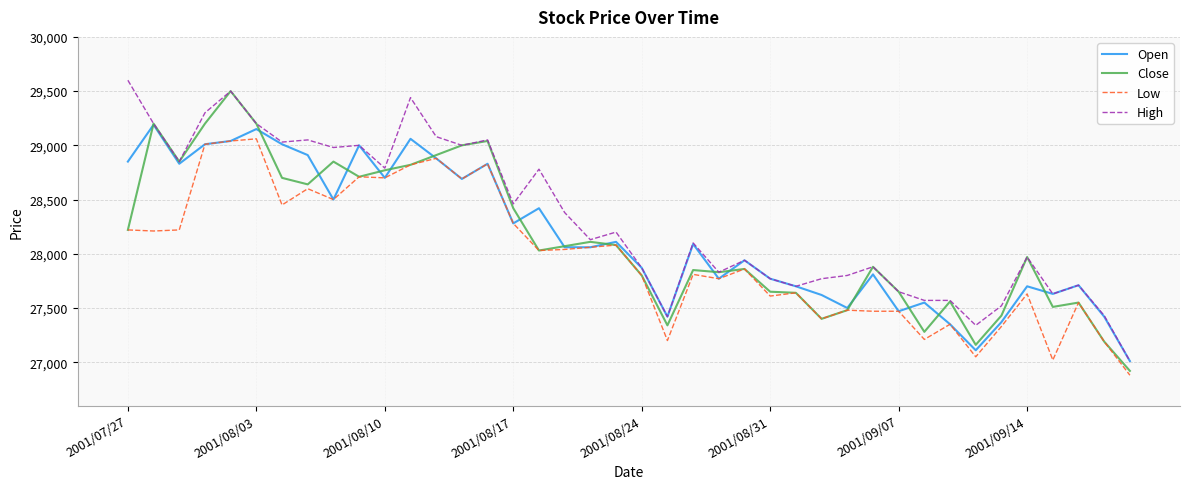

What is the greatest value displayed?

29600